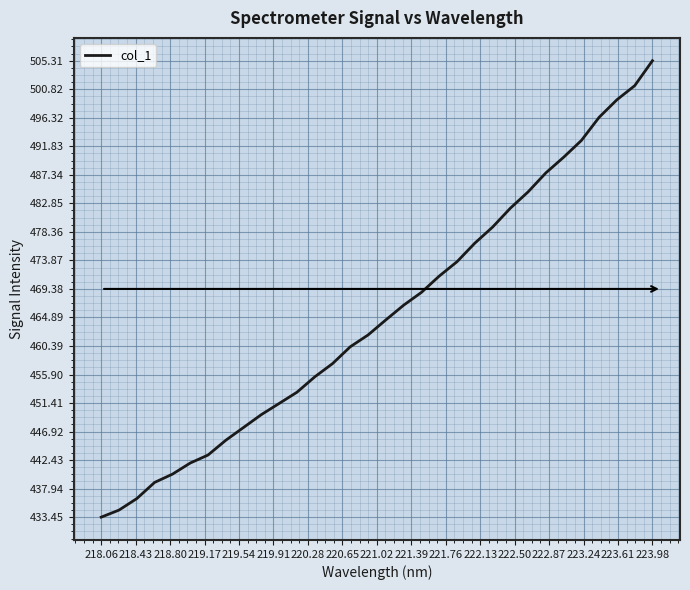

What is the average value?

465.4